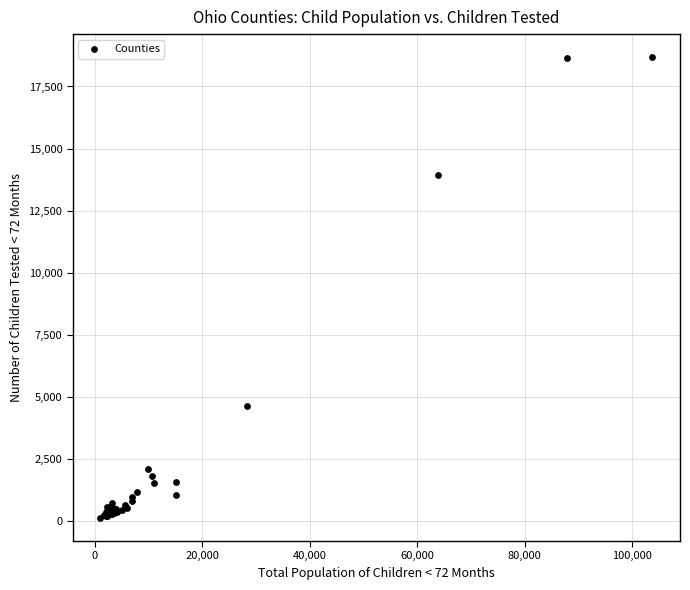

What Y value in the scatter plot is closest to 9400?

13930